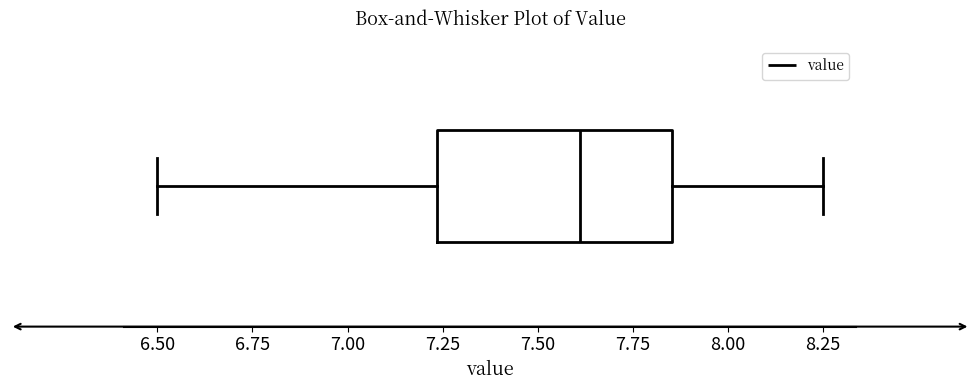

Where does the left whisker of the box end on the x-axis? The values are not printed on the chart, so give them approximately, as read against the axis.

6.50